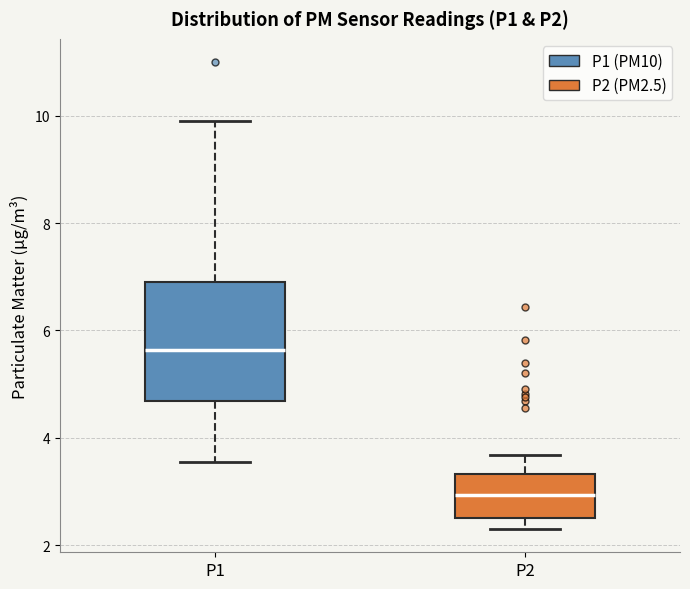

Which box is the tallest, from its lower edge to its upper edge?

P1